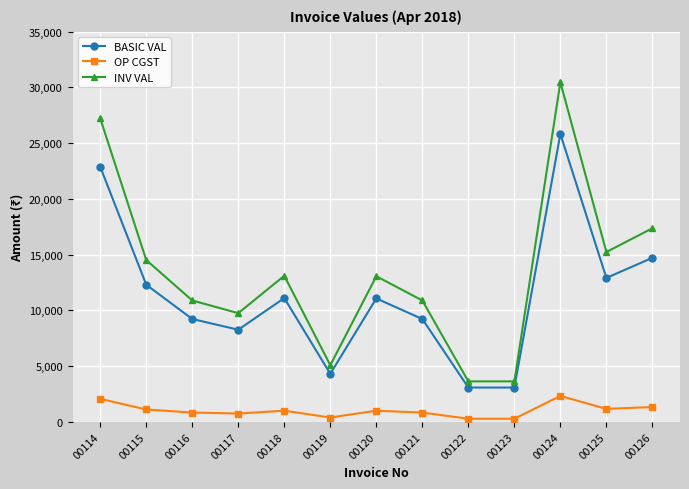

Is it true that INV VAL equals 10885.5 at 00121?

True